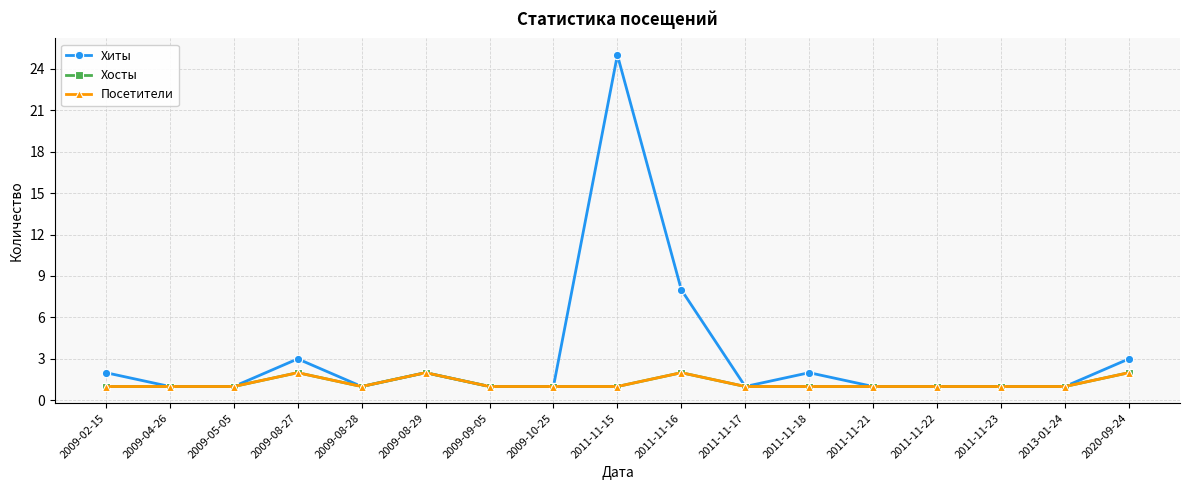

What is the sum of the Хиты values at 2009-10-25 and 2011-11-23?

2